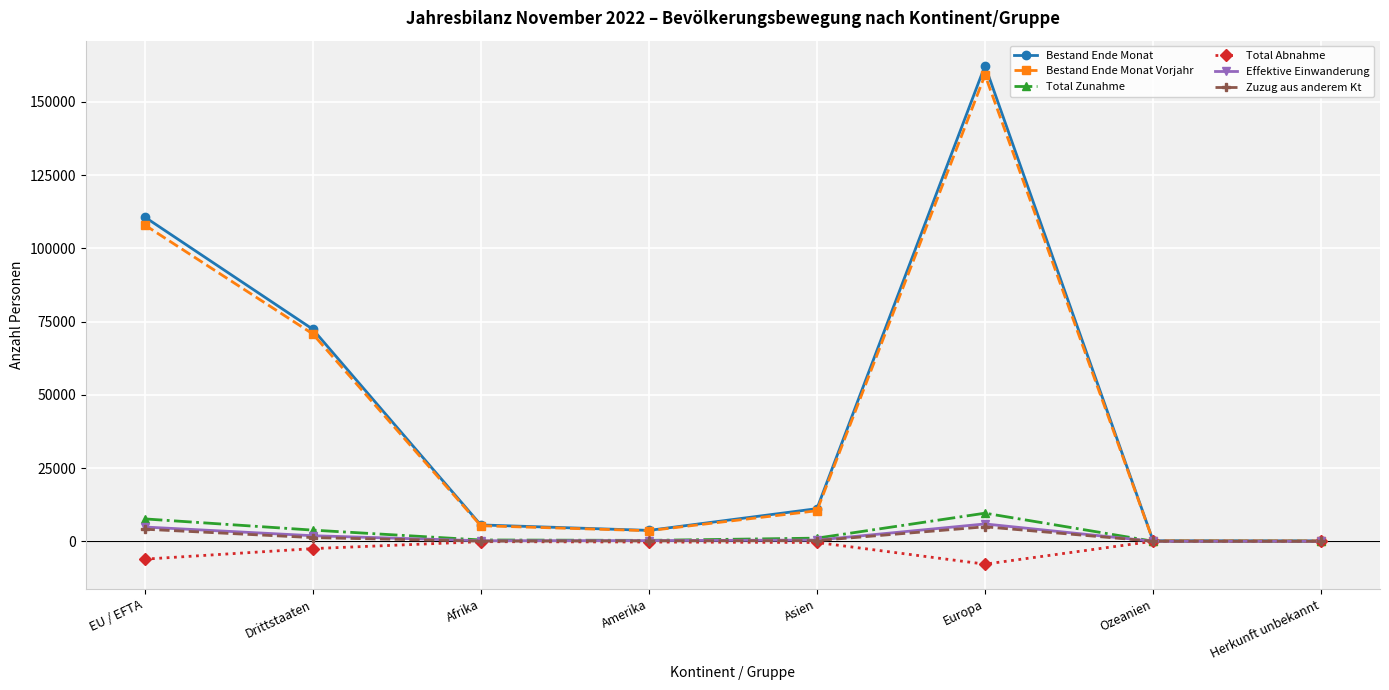

The value of Total Abnahme at EU / EFTA is -6097. True or false?

True